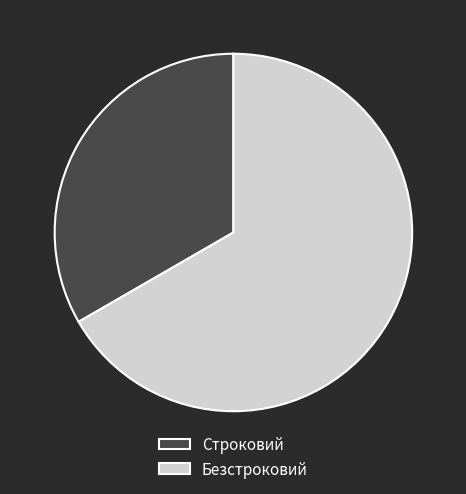

Between Строковий and Безстроковий, which is larger?

Безстроковий